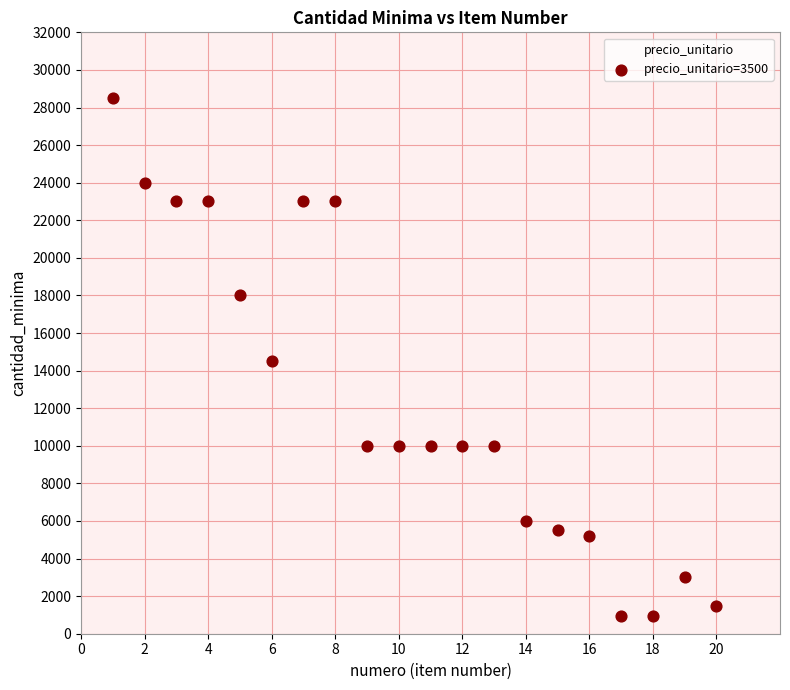

What is the range of X values (max minus min)?

19